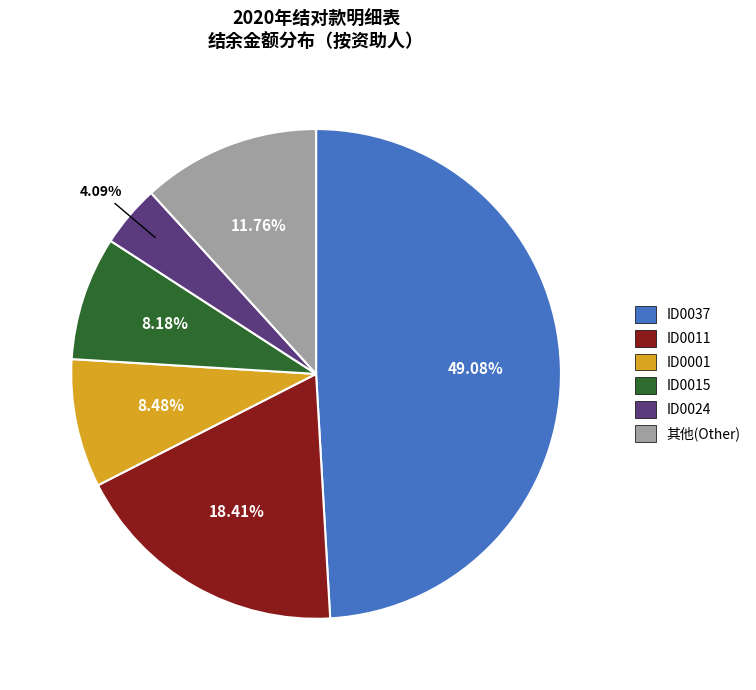

How many segments does this pie chart have?

6